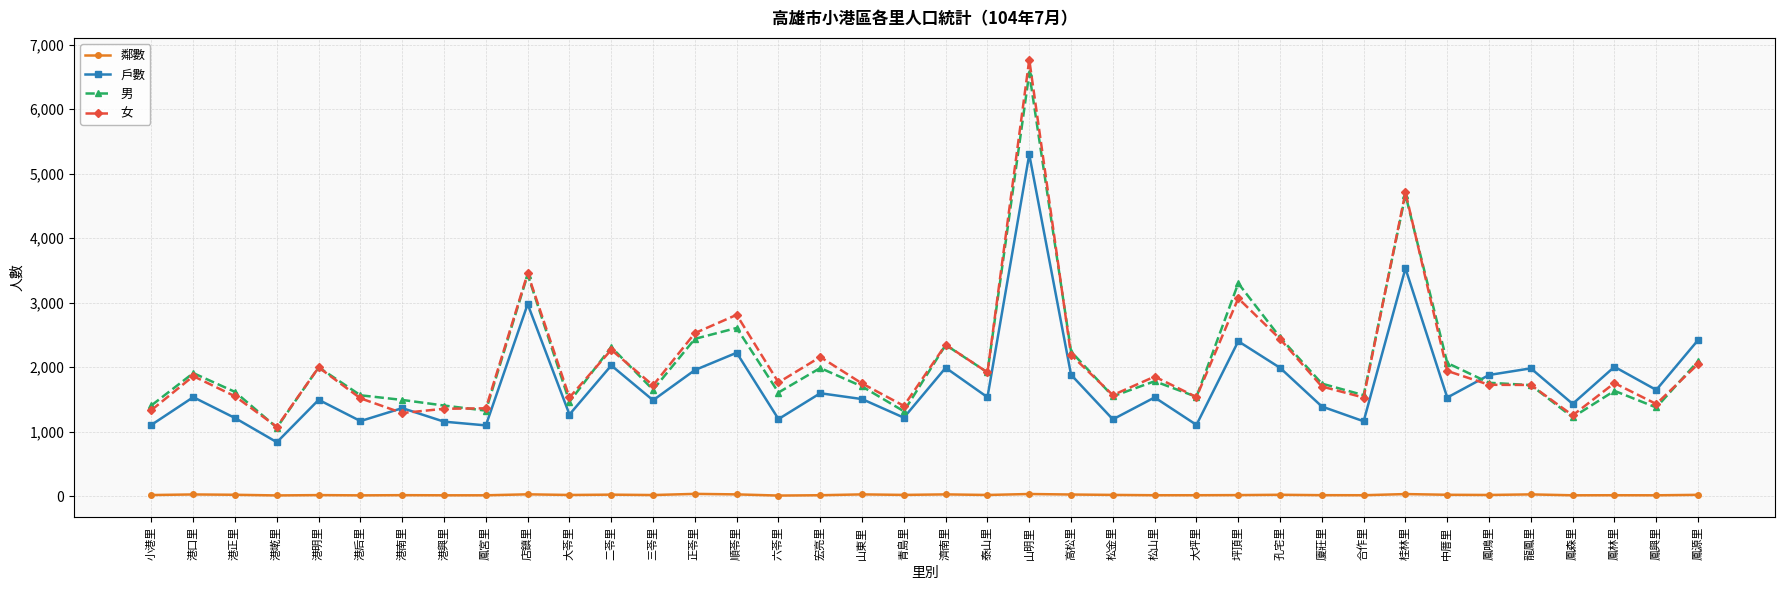

True or false: 戶數 and 鄰數 intersect in this chart.

False